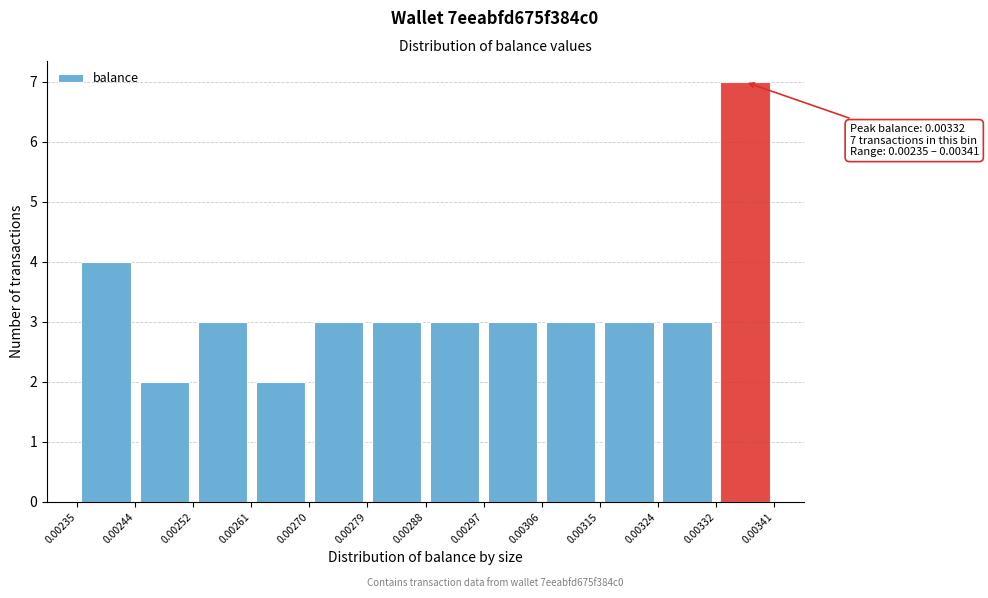

Which range on the x-axis has the tallest bar?

0.00332 to 0.00341